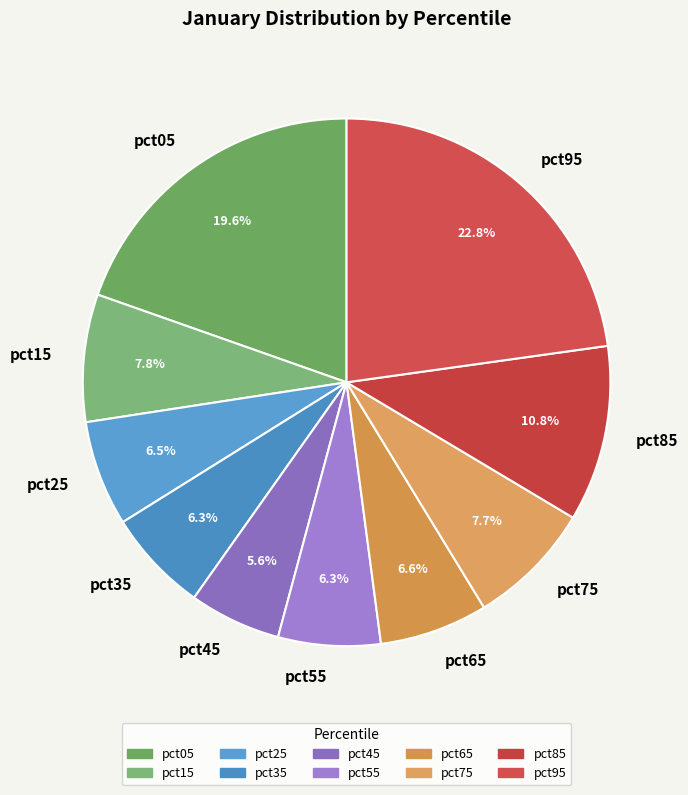

True or false: pct65 accounts for 19% of the total.

False